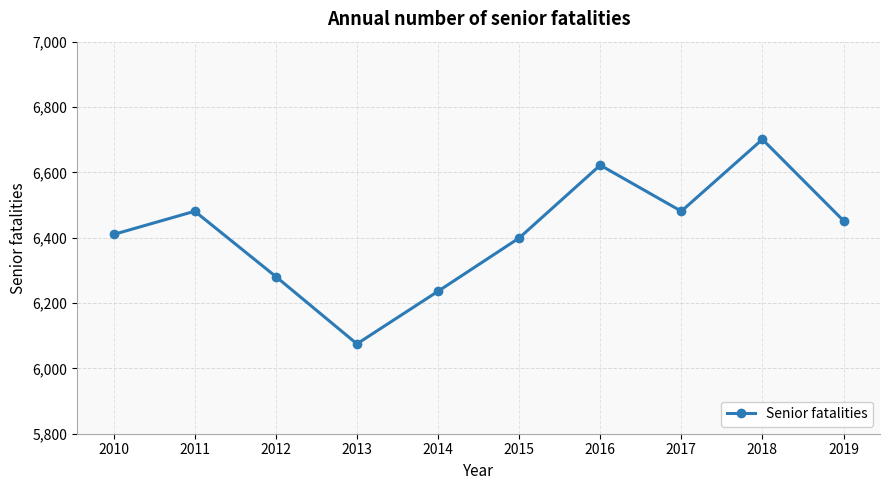

At which label does the data first exceed 6452?

2011